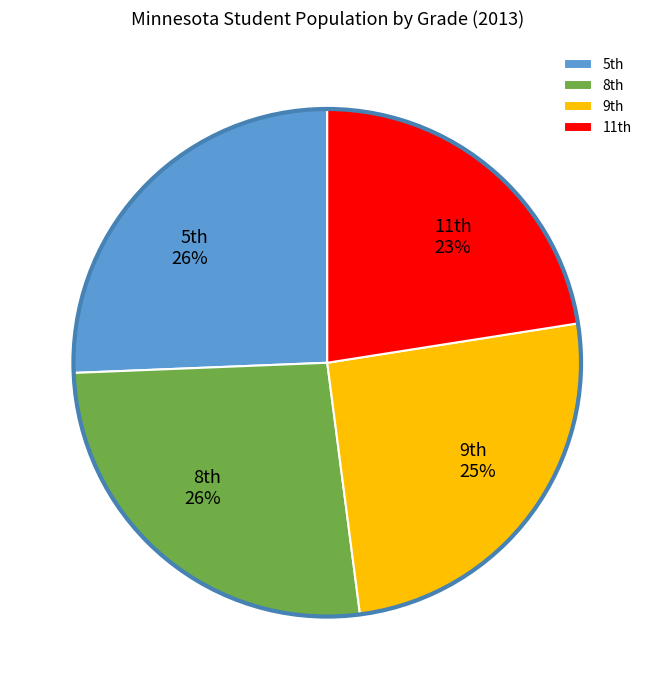

What is the smallest slice in the pie chart?

11th